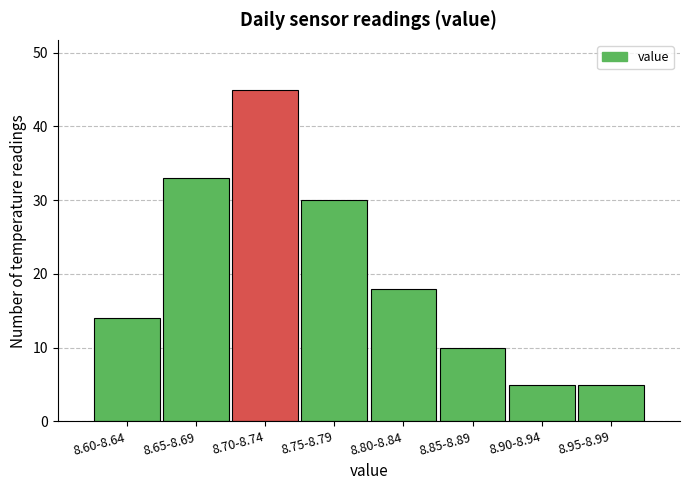

Reading left to right, extract all data points from this chart.

8.60-8.64=14	8.65-8.69=33	8.70-8.74=45	8.75-8.79=30	8.80-8.84=18	8.85-8.89=10	8.90-8.94=5	8.95-8.99=5